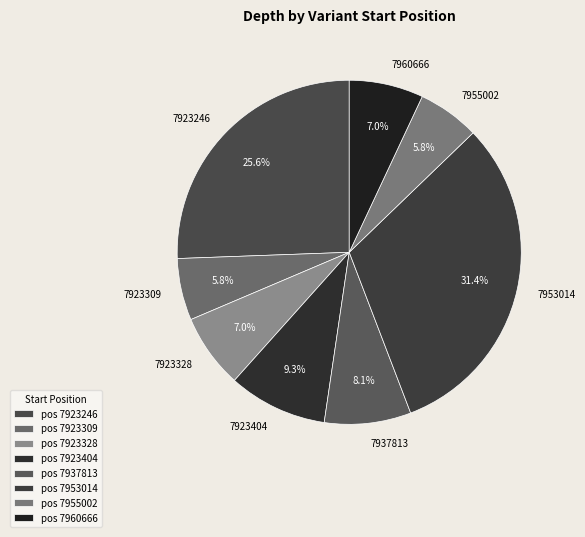

Do 7923246 and 7937813 together represent more than half of the pie?

No